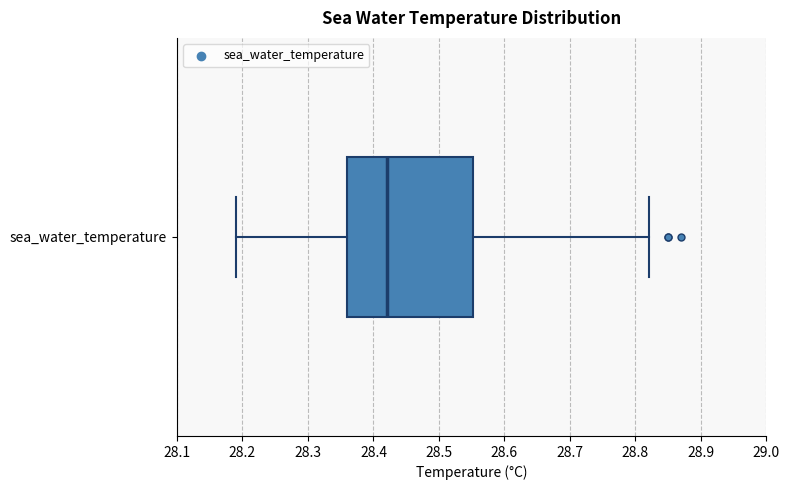

Where does the left whisker of the box for sea_water_temperature end on the x-axis? The values are not printed on the chart, so give them approximately, as read against the axis.

28.19